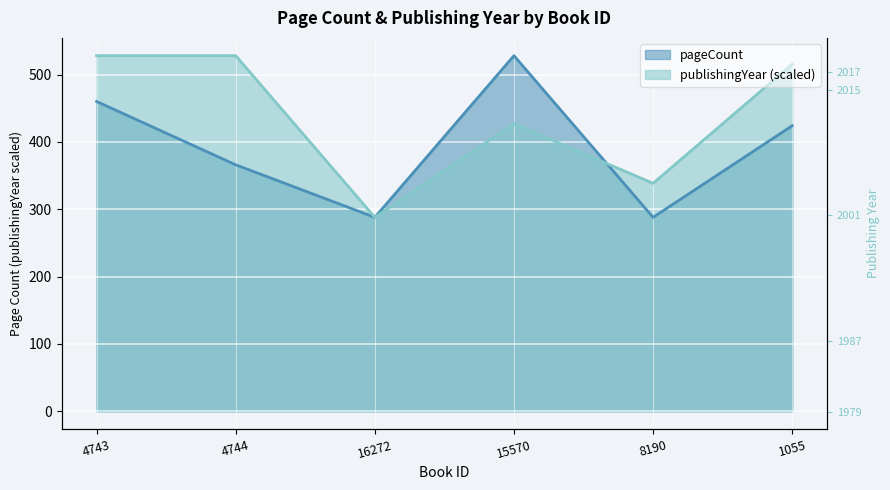

Which series changed the most between 4743 and 1055?

pageCount